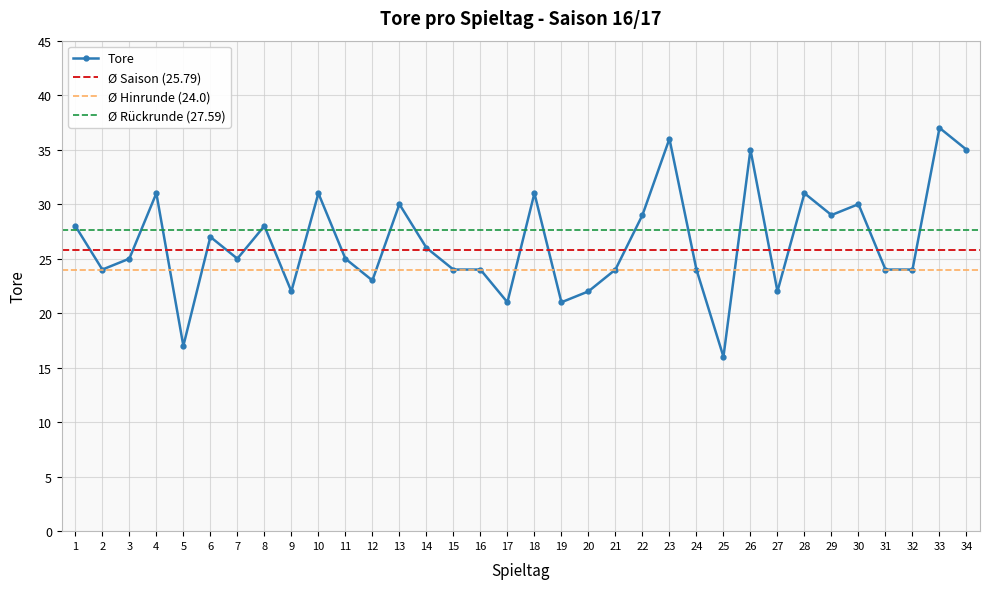

What is the smallest value displayed?

16